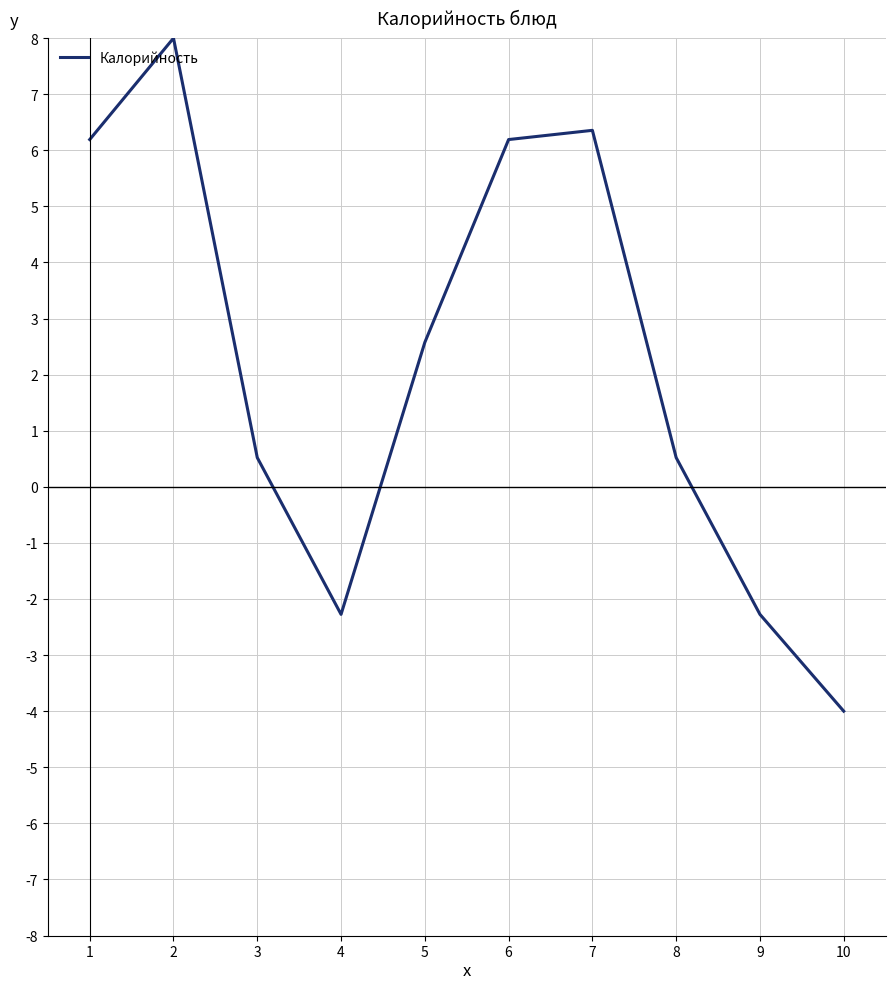

What is the change in value from 4 to 8?

+2.8